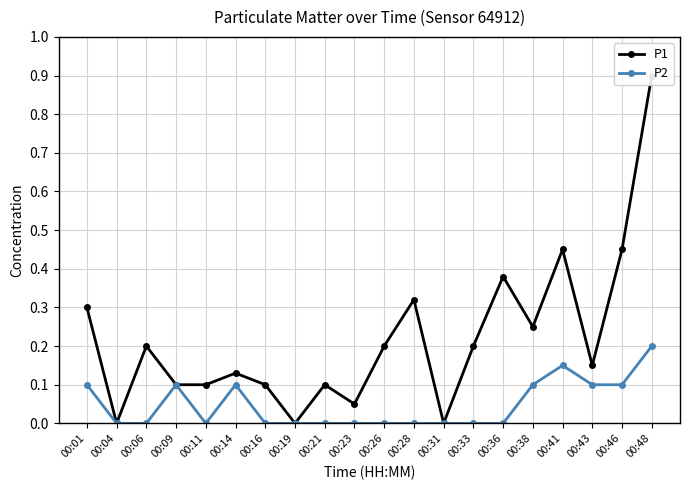

Reading left to right, list all the values displayed in this chart.

P1: 0.3	0.0	0.2	0.1	0.1	0.1	0.1	0.0	0.1	0.1	0.2	0.3	0.0	0.2	0.4	0.2	0.5	0.1	0.5	0.9
P2: 0.1	0.0	0.0	0.1	0.0	0.1	0.0	0.0	0.0	0.0	0.0	0.0	0.0	0.0	0.0	0.1	0.1	0.1	0.1	0.2